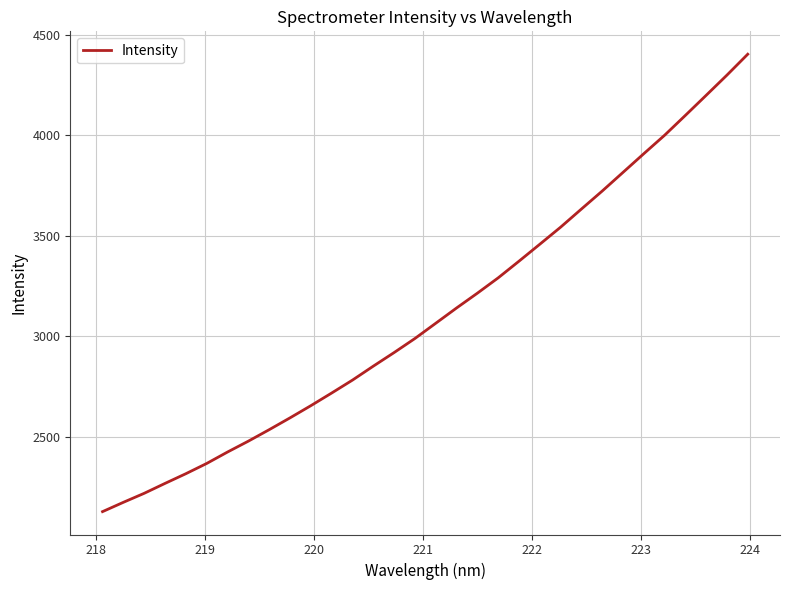

What is the sum of all values?

99600.9